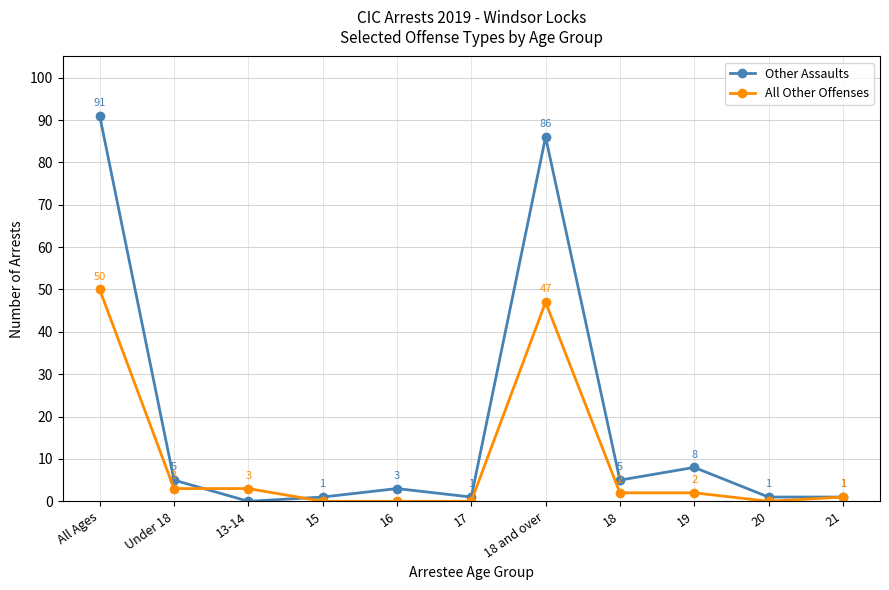

How many values in the All Other Offenses series are below 2?

5